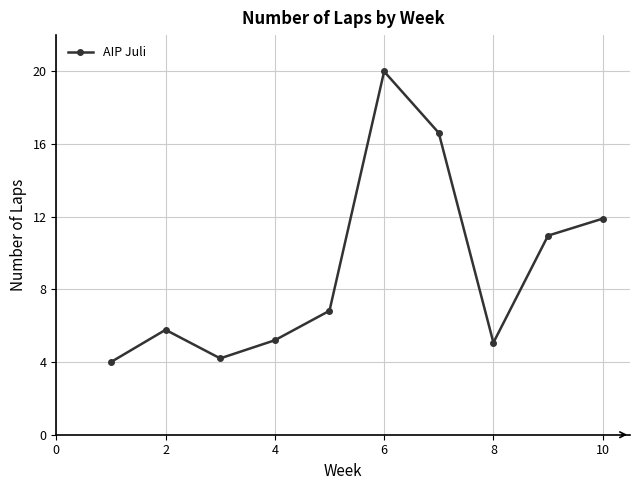

What is the greatest value displayed?

20.0